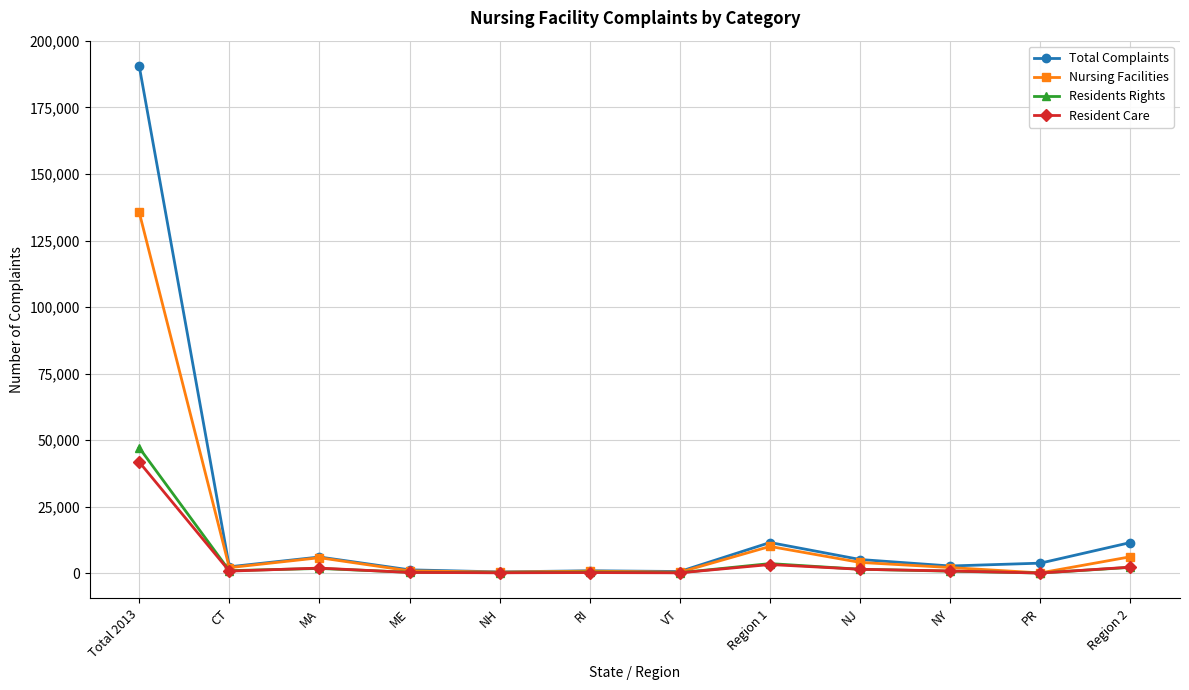

What is the difference between the maximum and minimum values in the Total Complaints series?

190161